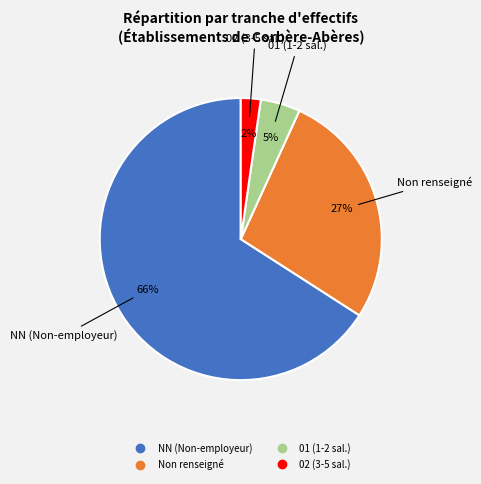

To the nearest percent, what is the average slice percentage?

25%